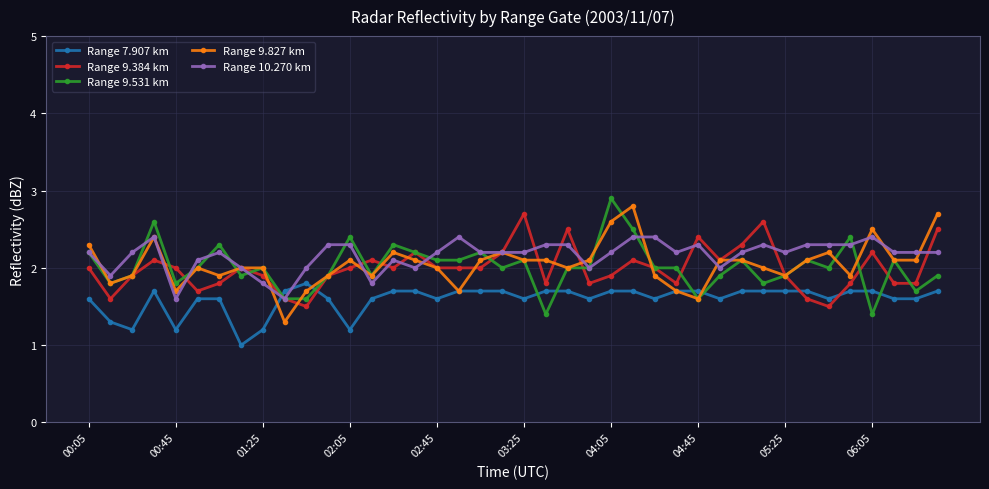

What is the value of the Range 10.270 km point at the 8th from the left?

2.0